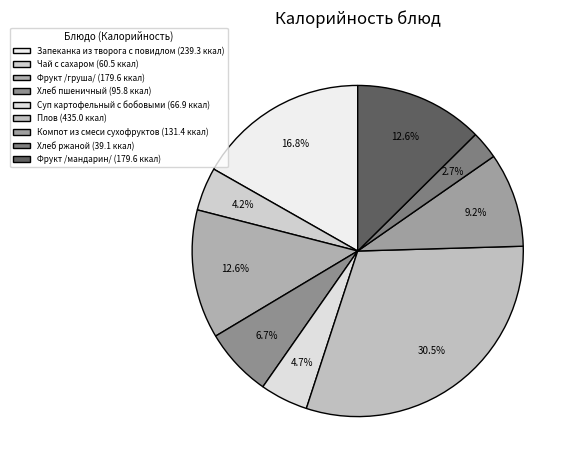

What is the change in value from Хлеб пшеничный to Компот из смеси сухофруктов?

+35.7